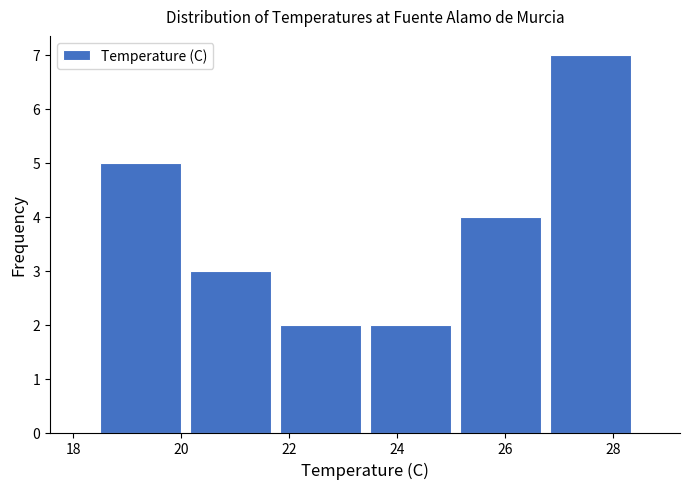

What is the height of the bar covering 25.0 to 26.8 on the x-axis? Neither the bar edges nor the heights are printed on the chart, so give them approximately, as read against the axes.

4